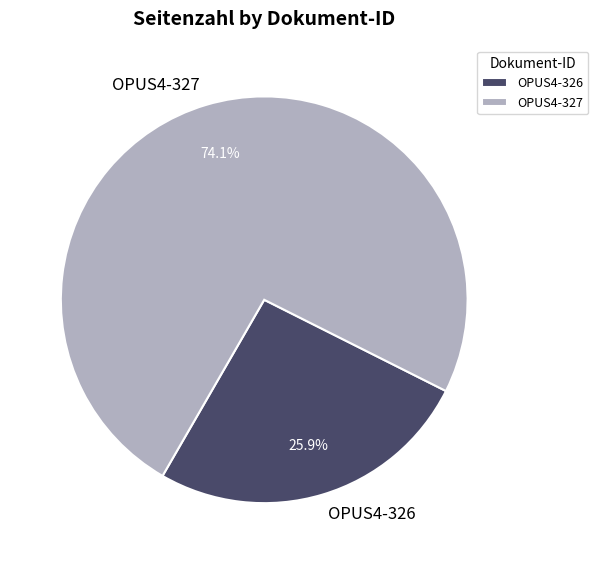

To the nearest percent, what portion does OPUS4-326 represent?

26%